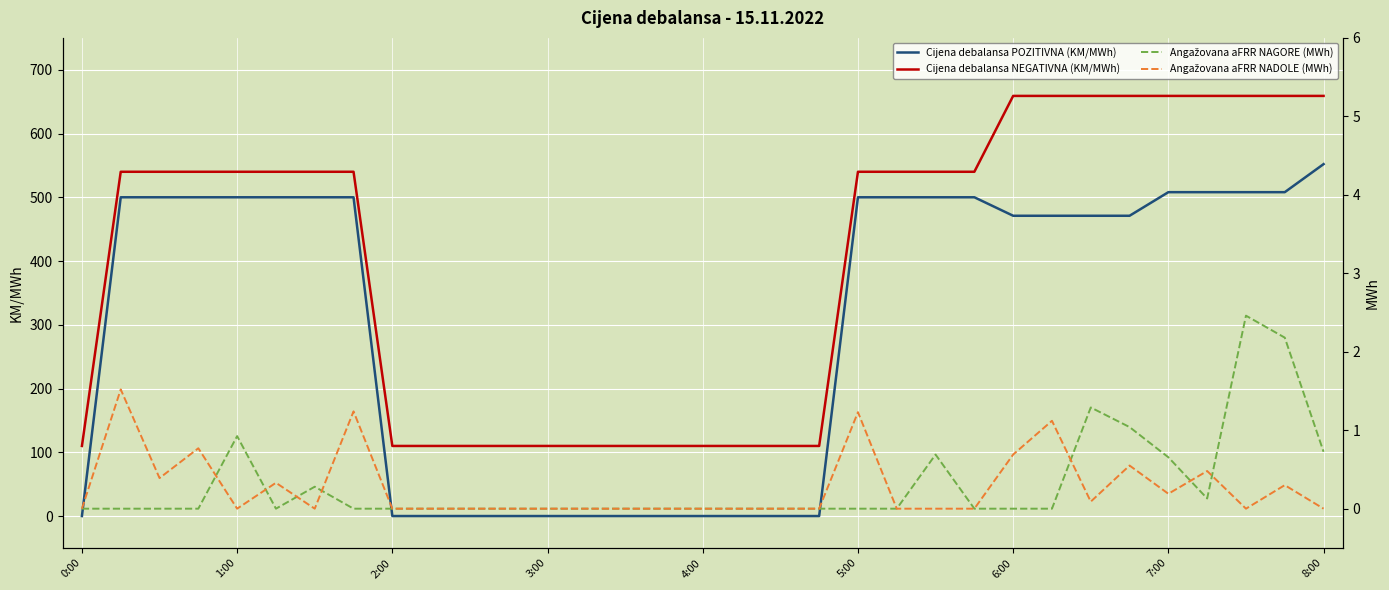

Is it true that Angažovana aFRR NADOLE (MWh) equals 1.6 at 7:00?

False